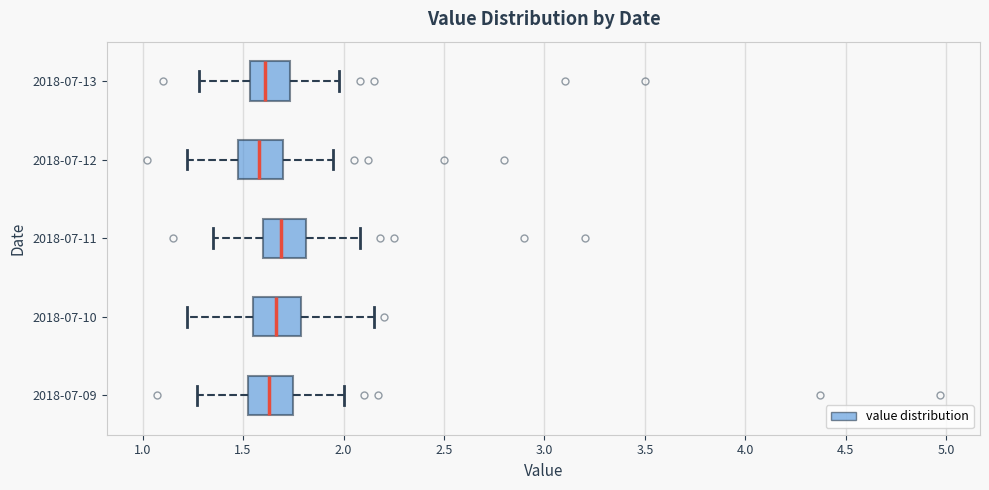

Where does the right whisker of the box for 2018-07-13 end on the x-axis? The values are not printed on the chart, so give them approximately, as read against the axis.

2.00